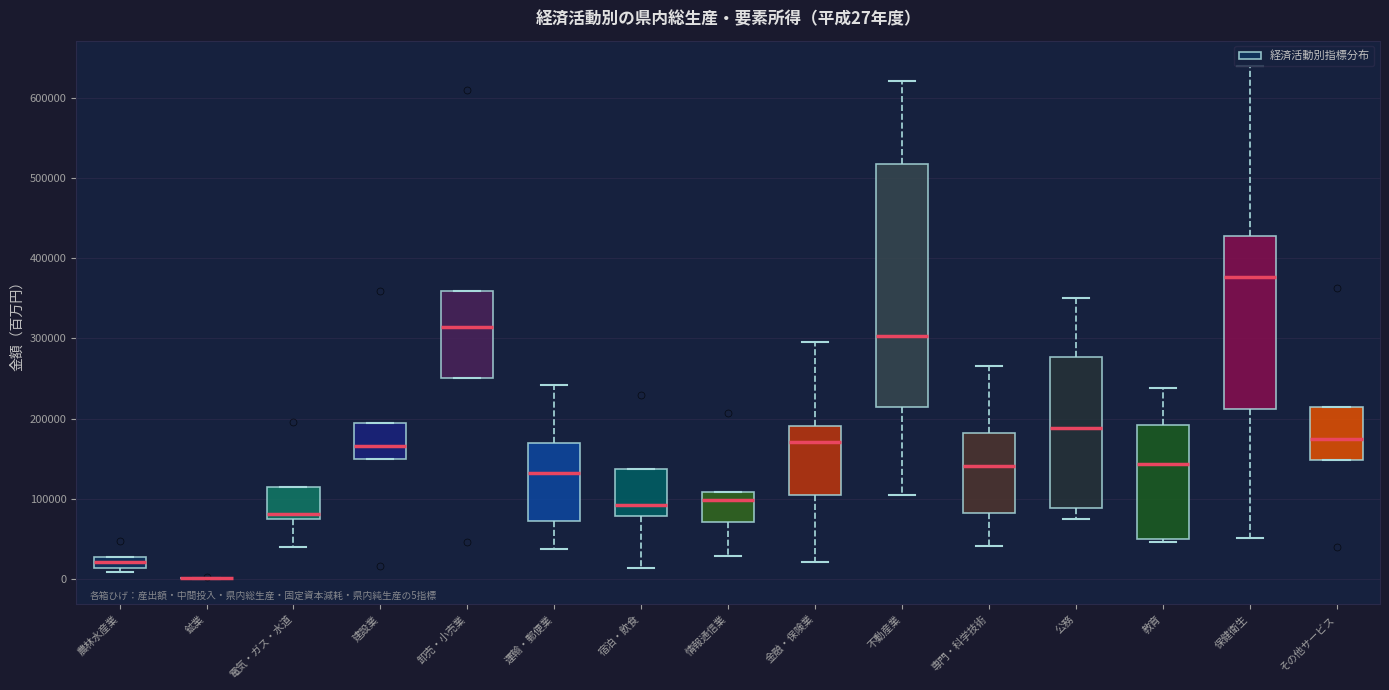

Which box is the tallest, from its lower edge to its upper edge?

不動産業